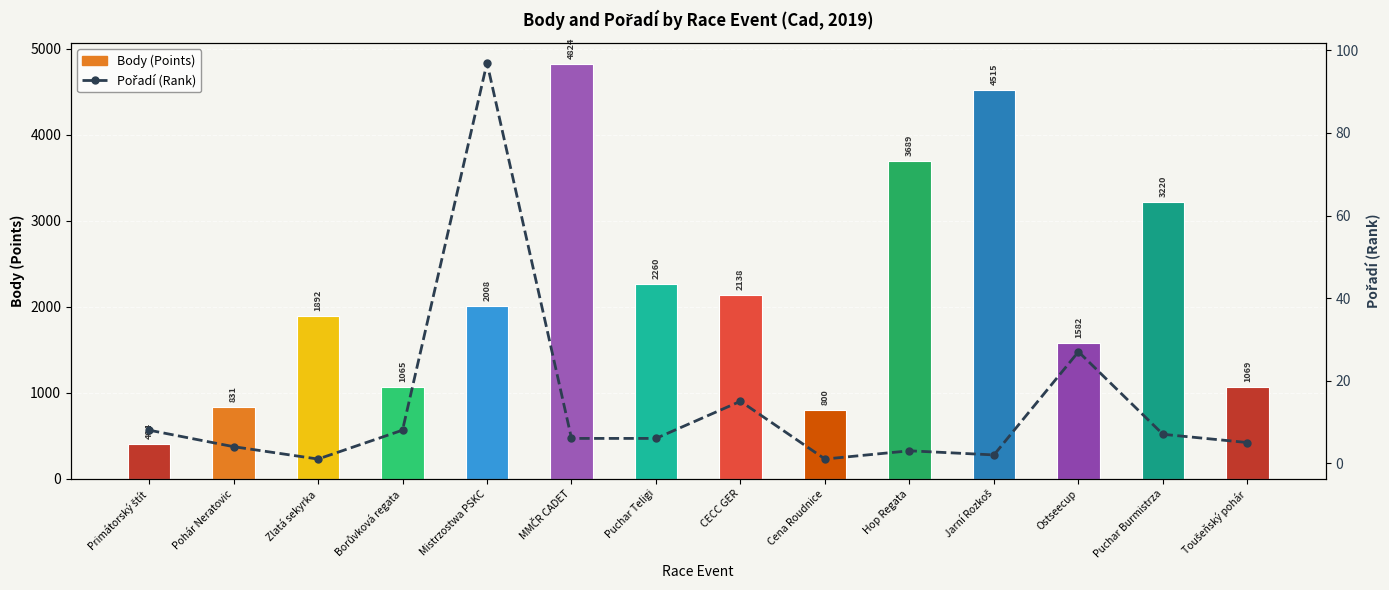

What is the average value of the Body series?

2164